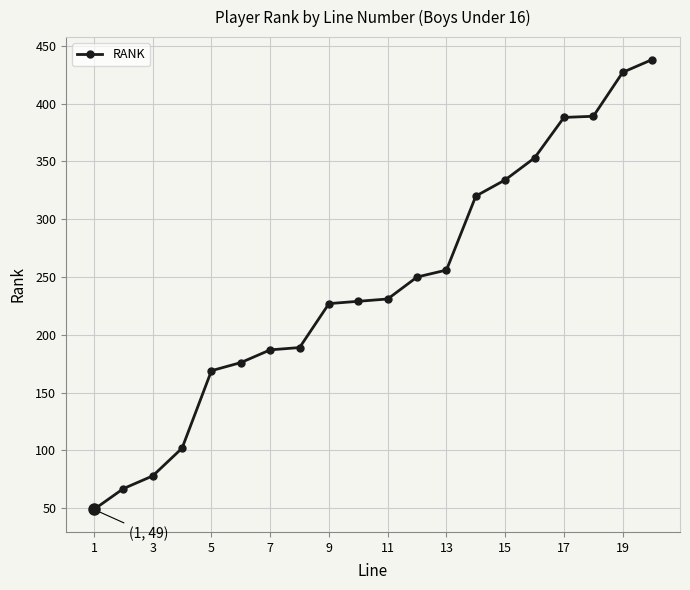

How many categories are shown in the chart?

20